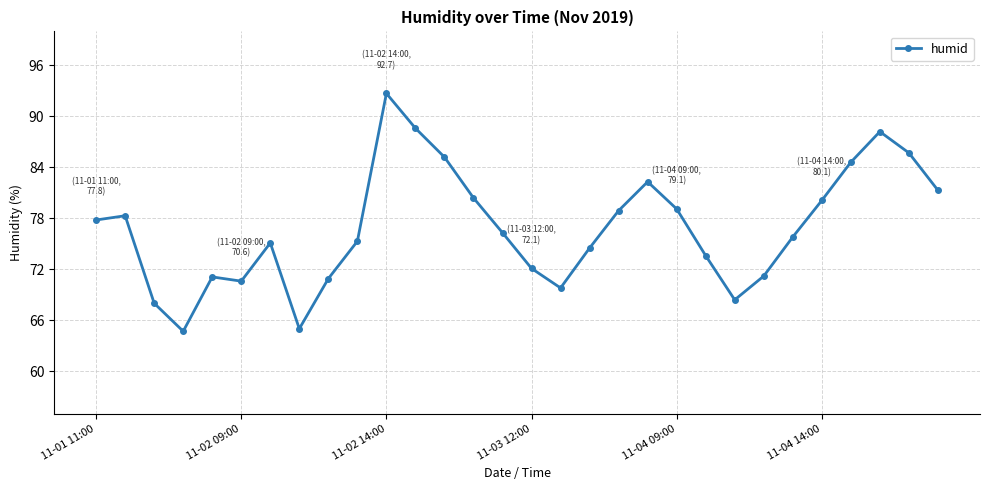

What is the average value?

76.9